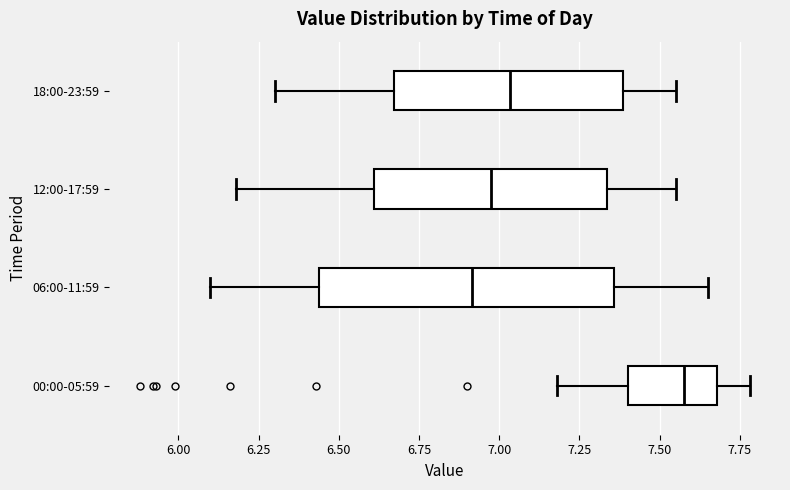

Reading bottom to top, read every box against the x-axis: the position of its median line, the range the box covers, and the ends of its whiskers. The values are not printed on the chart, so give them approximately, as read against the axis.

00:00-05:59: median 7.60, box 7.40 to 7.70, whiskers 7.20 to 7.80
06:00-11:59: median 6.90, box 6.45 to 7.35, whiskers 6.10 to 7.65
12:00-17:59: median 7.00, box 6.60 to 7.35, whiskers 6.20 to 7.55
18:00-23:59: median 7.05, box 6.65 to 7.40, whiskers 6.30 to 7.55